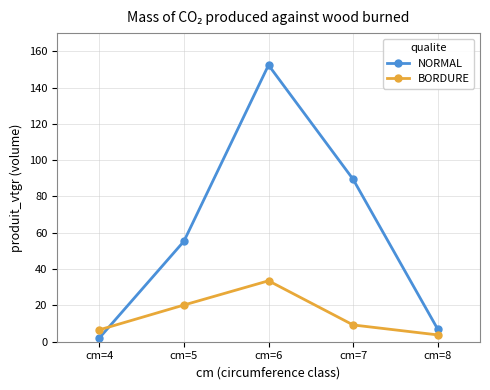

Where is NORMAL nearest to the value 77?

cm=7